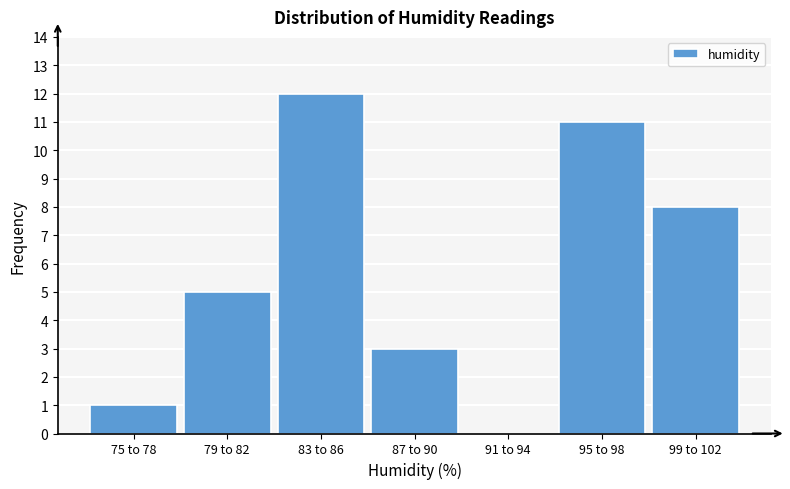

Reading left to right, extract all data points from this chart.

75 to 78=1	79 to 82=5	83 to 86=12	87 to 90=3	91 to 94=0	95 to 98=11	99 to 102=8